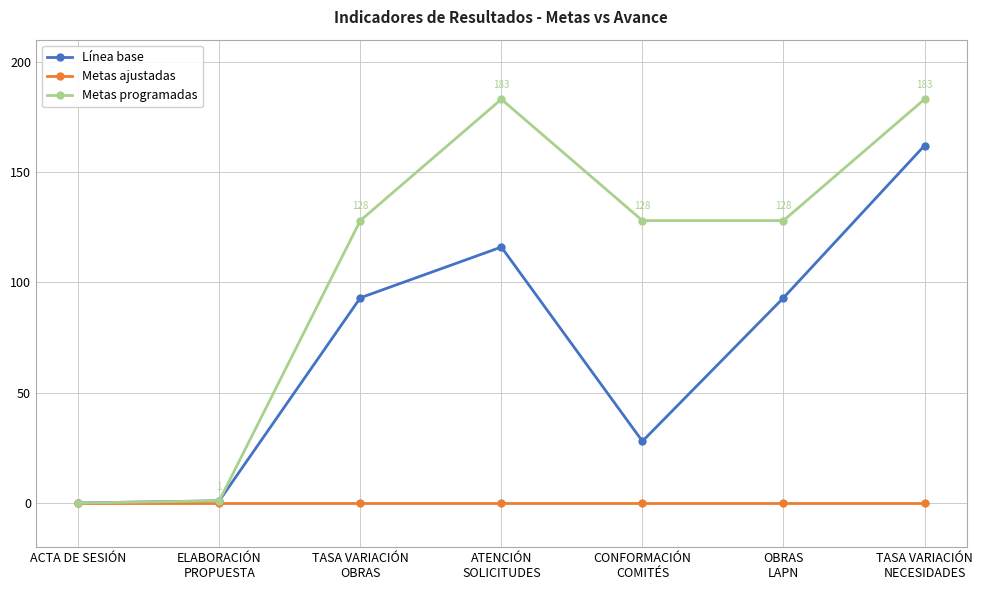

At which category is the sum across all series the highest?

TASA VARIACIÓN
NECESIDADES